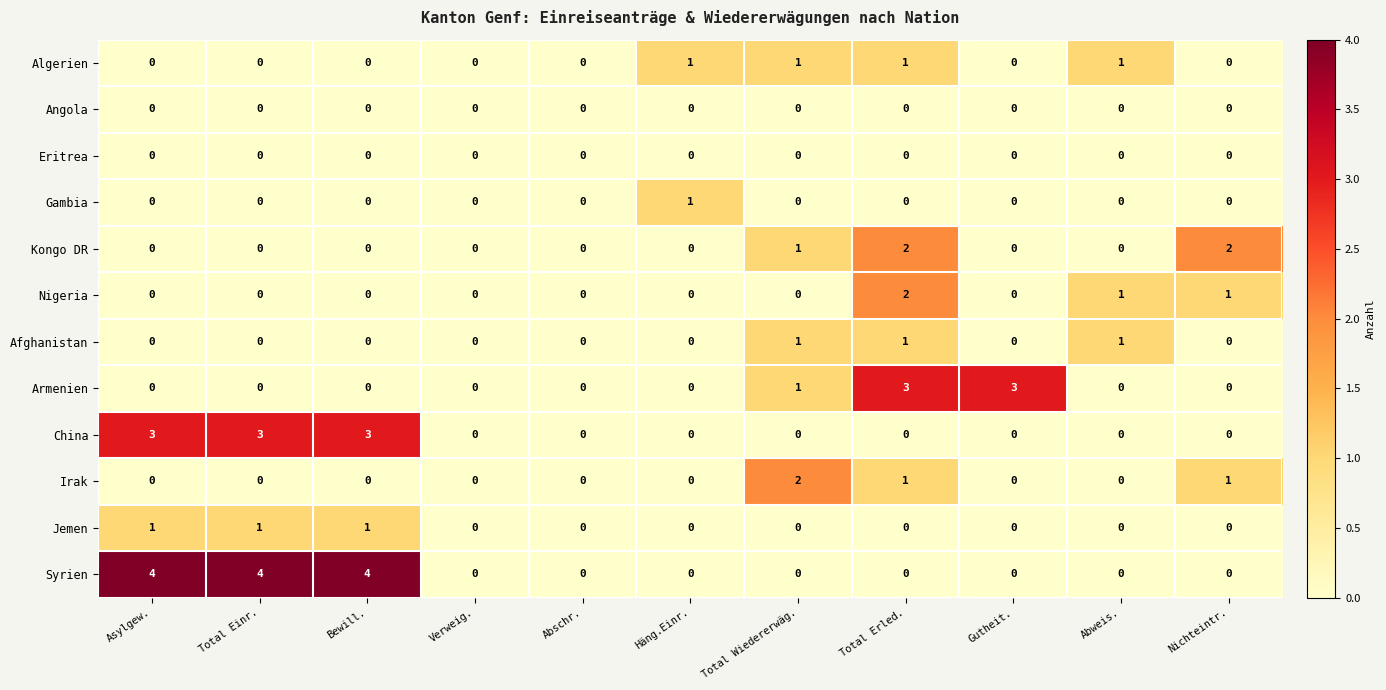

The value of Irak at Gutheit. is 0. True or false?

True